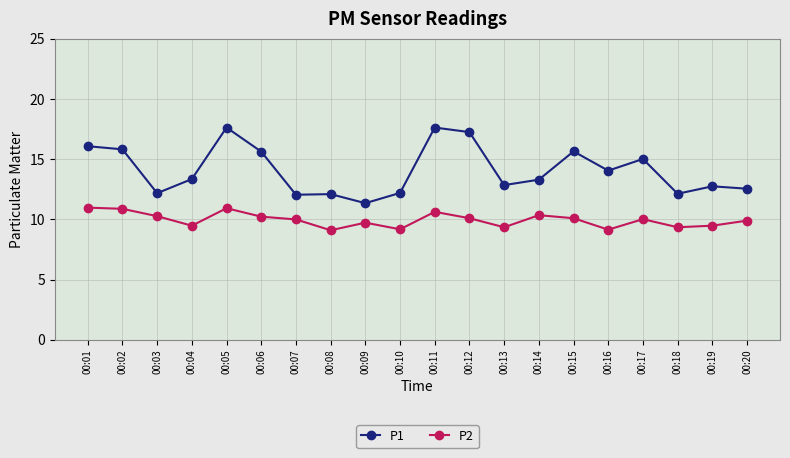

List the series in order of their peak value, lowest first.

P2, P1